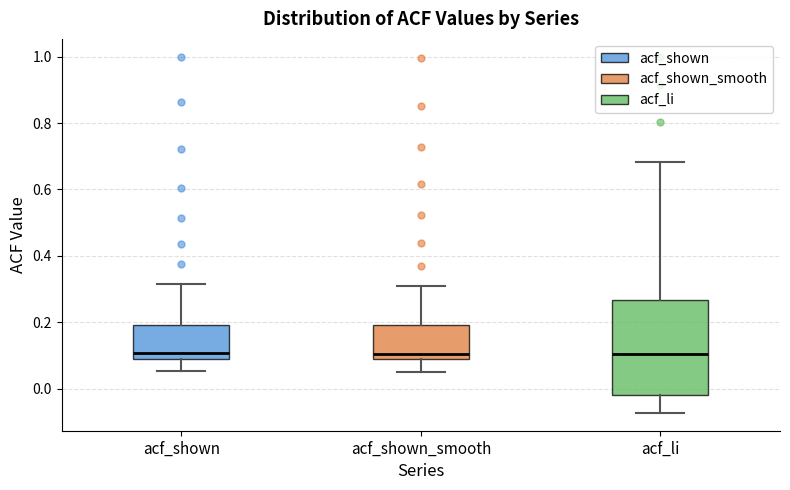

Where does the lower whisker of the box for acf_shown_smooth end on the y-axis? The values are not printed on the chart, so give them approximately, as read against the axis.

0.04